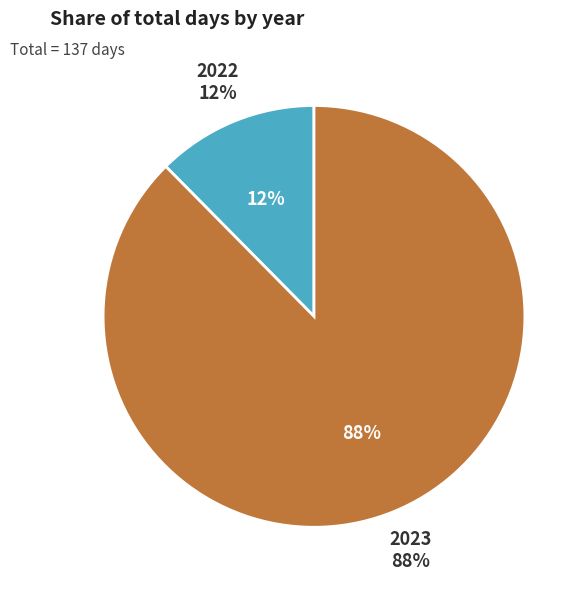

Does 2022 represent more than half of the total?

No